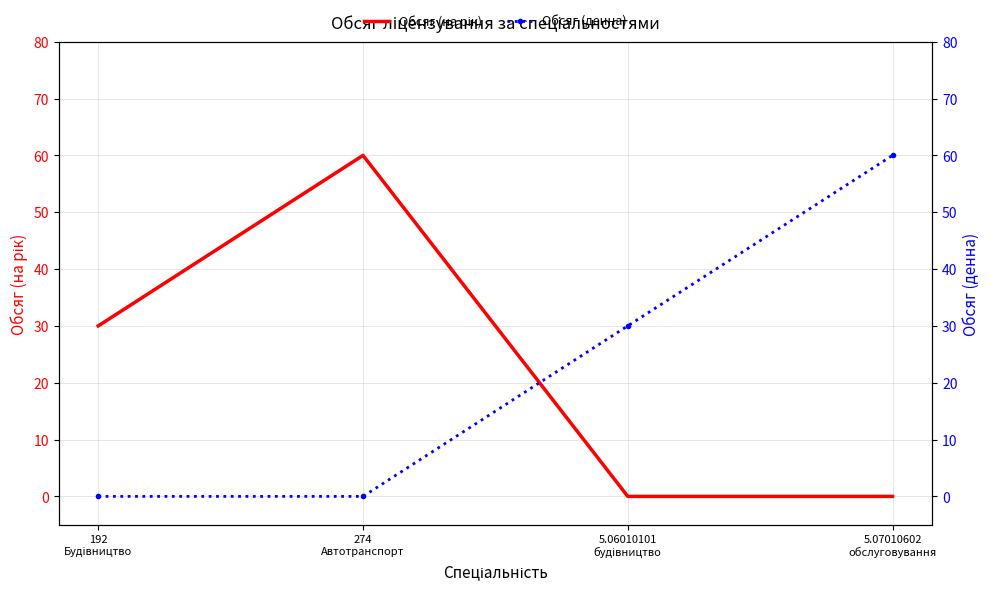

Which label corresponds to the smallest value in the chart?

5.06010101
будівництво